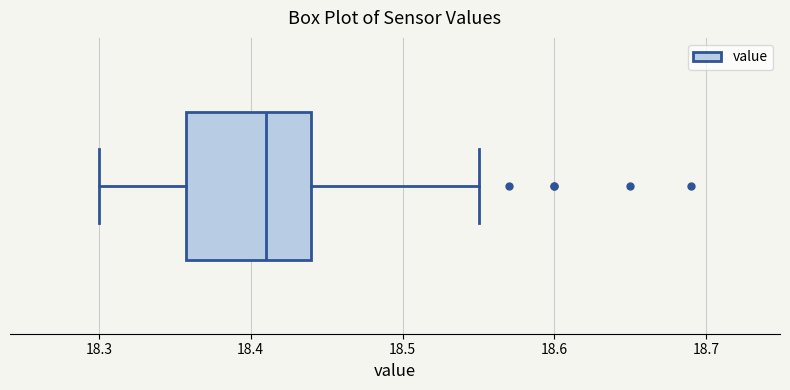

Transcribe this box plot: give where the median line is, the range the box spans, and where the two whiskers end, as read against the x-axis. The values are not printed on the chart, so give them approximately, as read against the axis.

median 18.41, box 18.36 to 18.44, whiskers 18.30 to 18.55